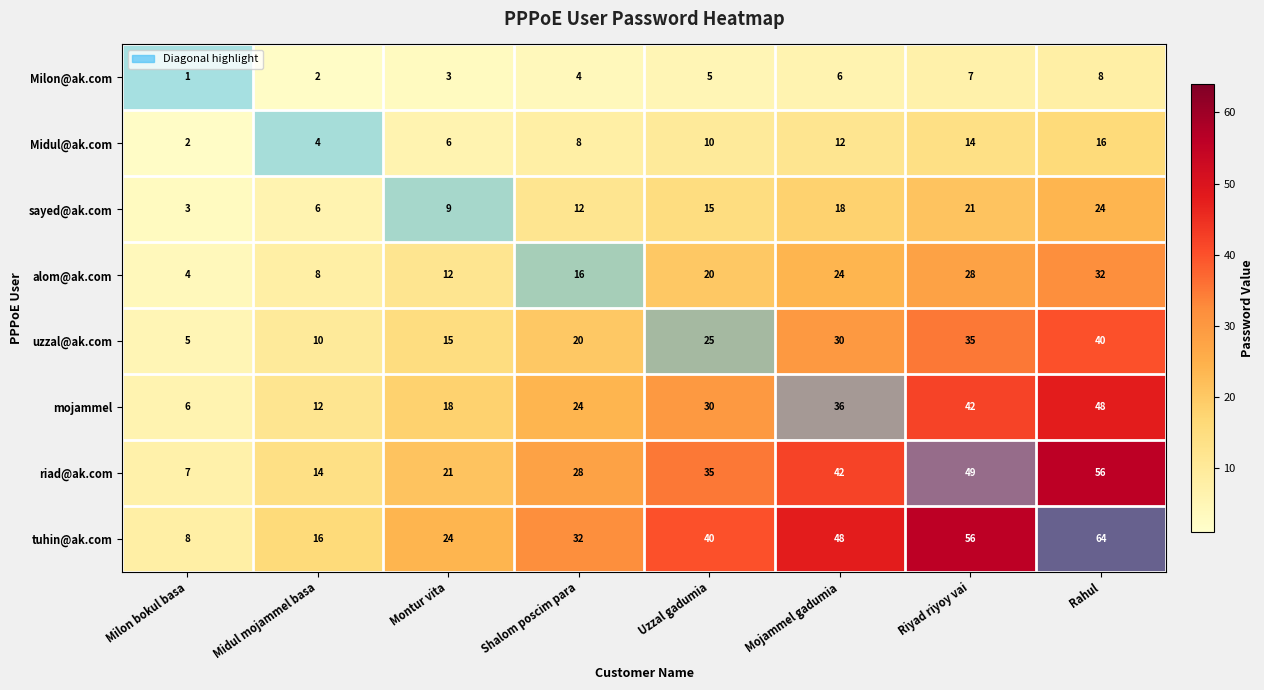

Which series changed the most between Riyad riyoy vai and Rahul?

tuhin@ak.com